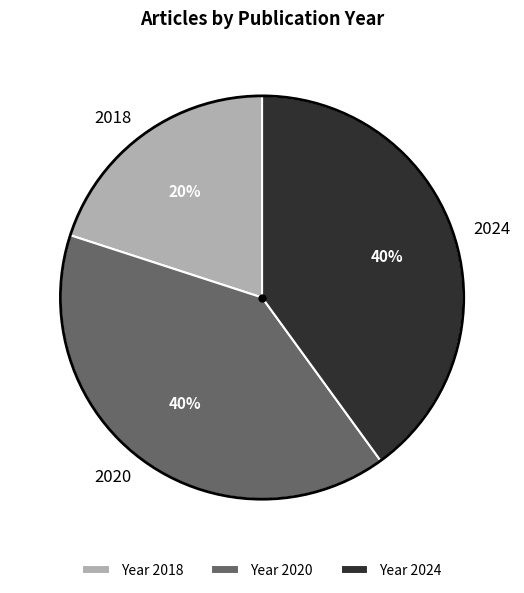

To the nearest percent, what percentage of the pie is 2024?

40%